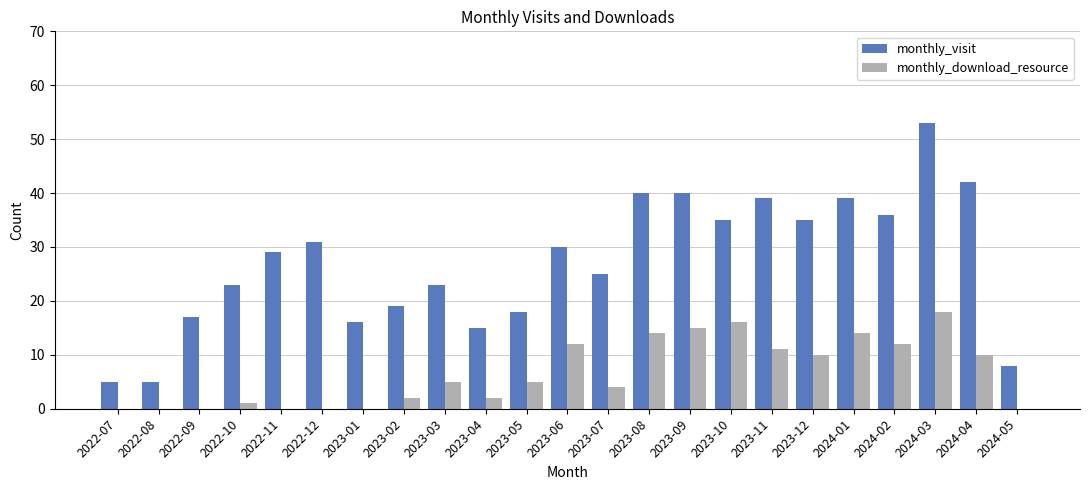

Reading left to right, extract all data points from this chart.

monthly_visit: 5	5	17	23	29	31	16	19	23	15	18	30	25	40	40	35	39	35	39	36	53	42	8
monthly_download_resource: 0	0	0	1	0	0	0	2	5	2	5	12	4	14	15	16	11	10	14	12	18	10	0